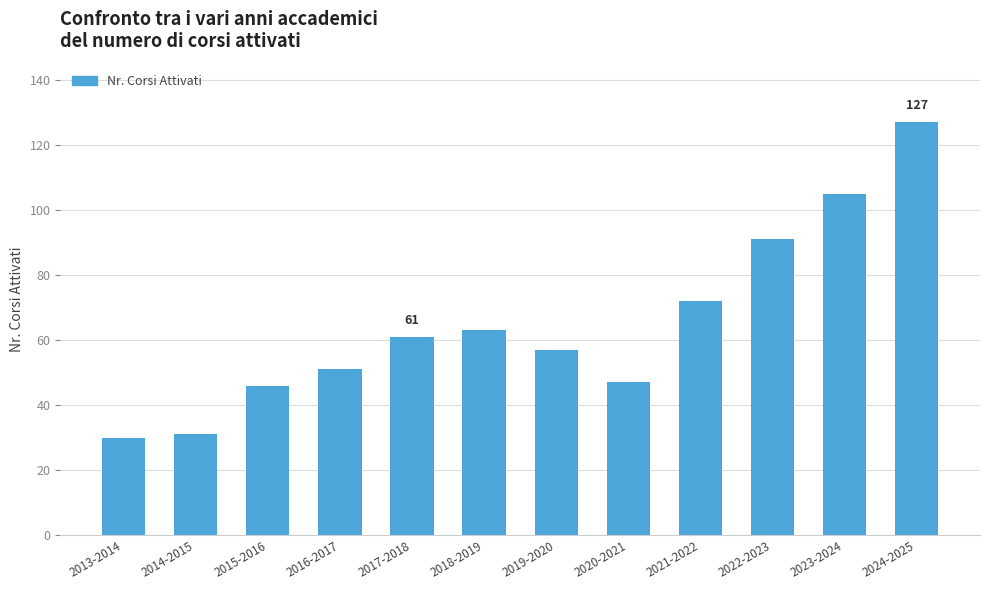

What position from the right is 2020-2021?

5